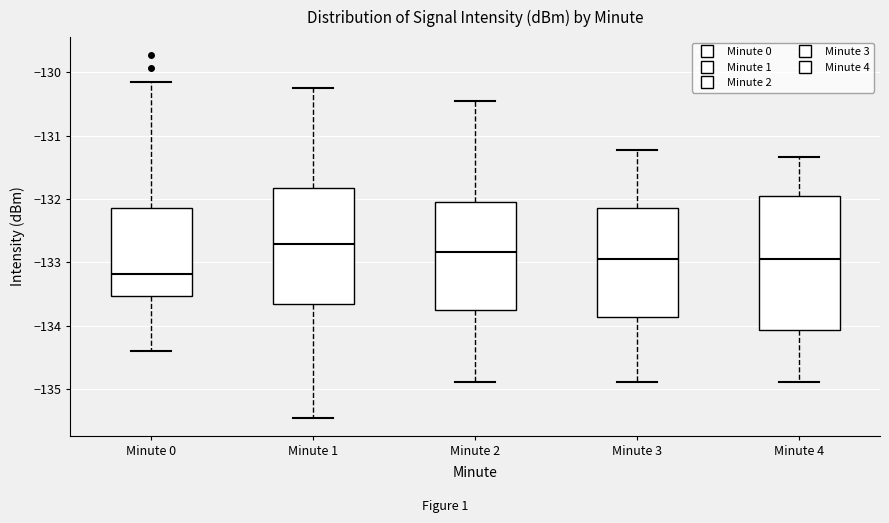

Which box is the tallest, from its lower edge to its upper edge?

Minute 4